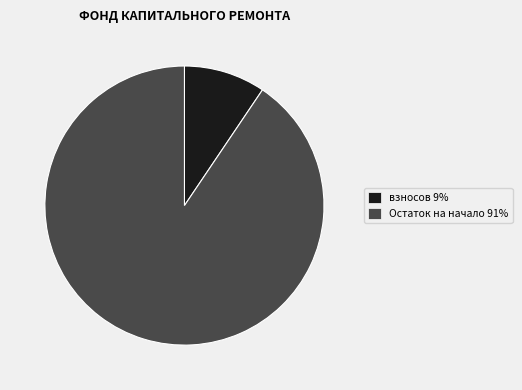

Which slice is the largest?

Остаток на начало 91%